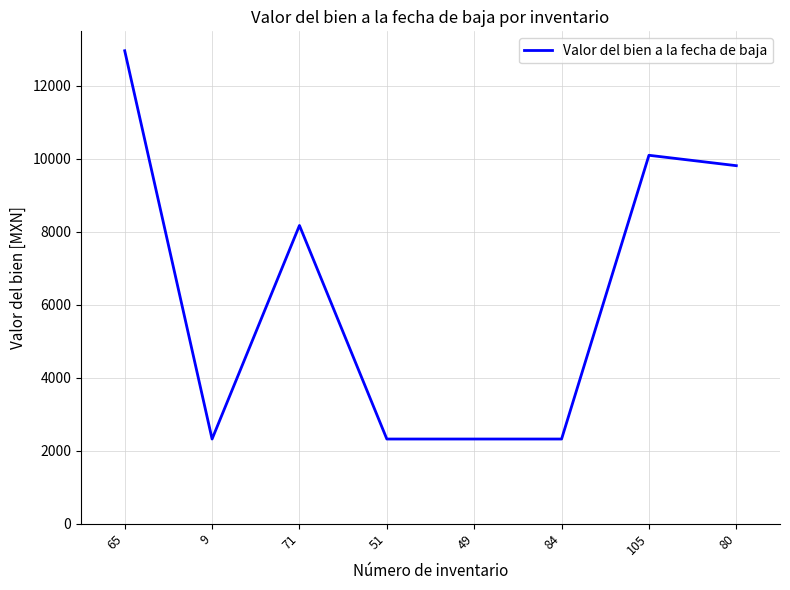

What is the minimum value shown in the chart?

2320.0